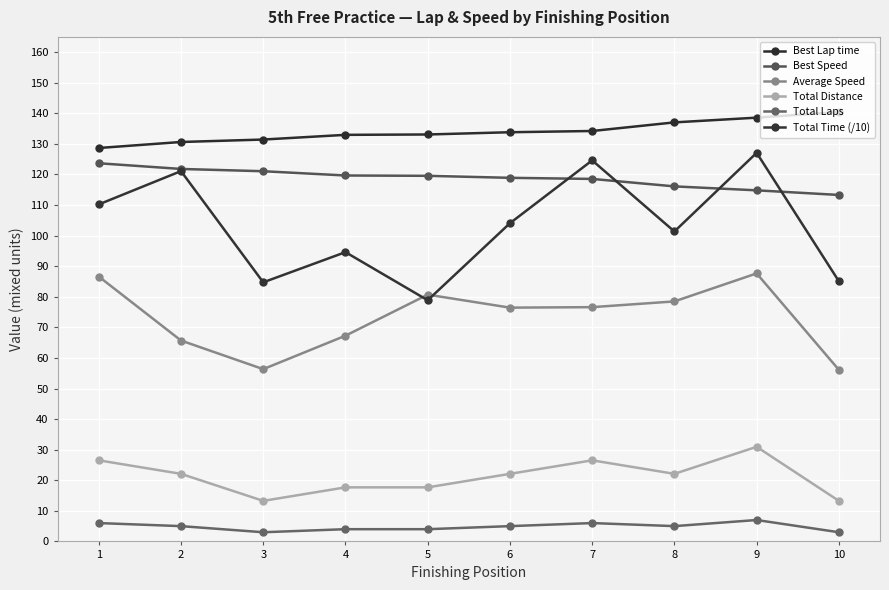

Which series has the largest total across all categories?

Best Lap time